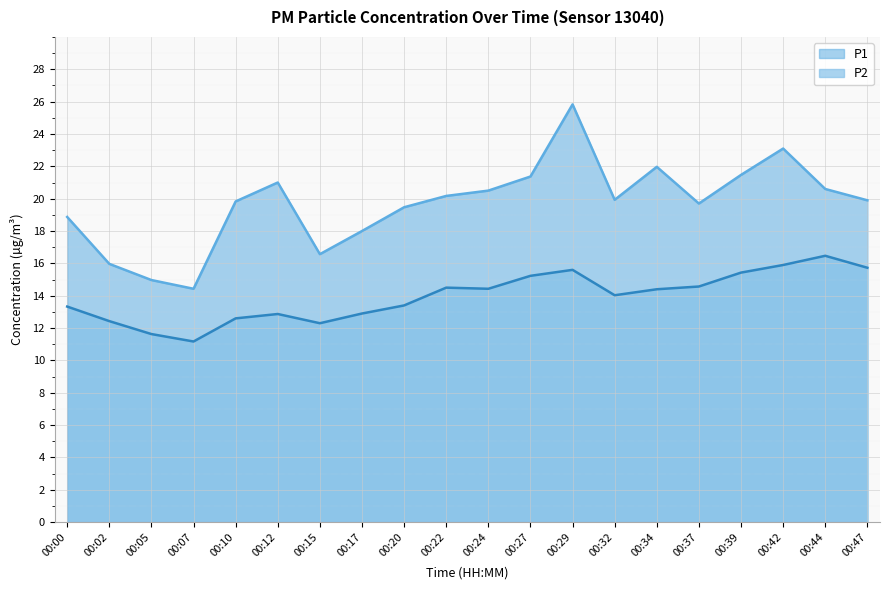

How many lines are shown in the chart?

2